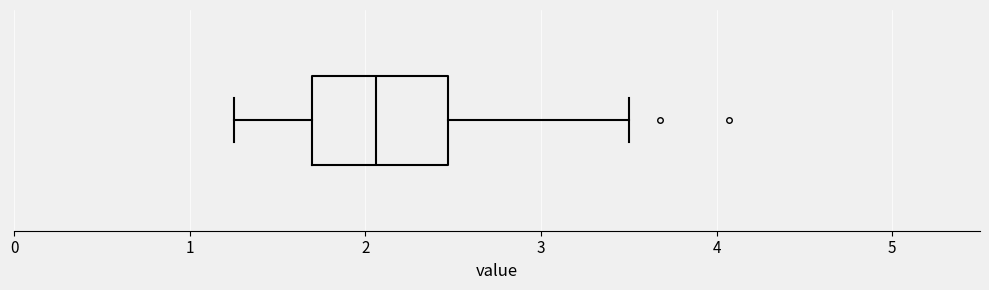

Transcribe this box plot: give where the median line is, the range the box spans, and where the two whiskers end, as read against the x-axis. The values are not printed on the chart, so give them approximately, as read against the axis.

median 2.1, box 1.7 to 2.5, whiskers 1.3 to 3.5